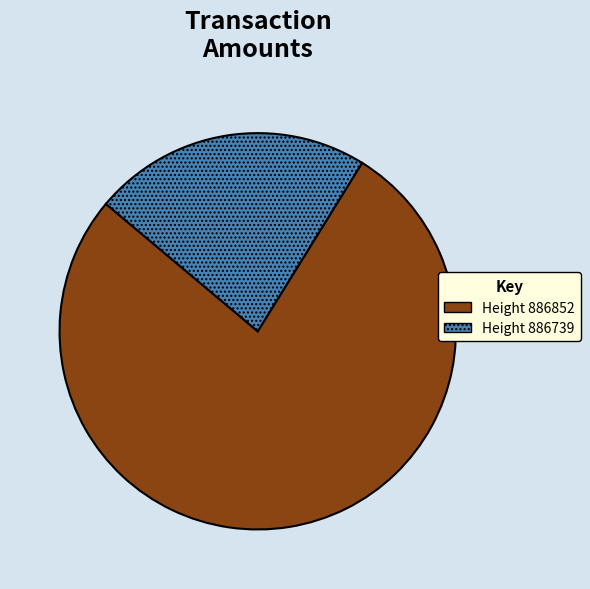

Does any single category account for the majority?

Yes